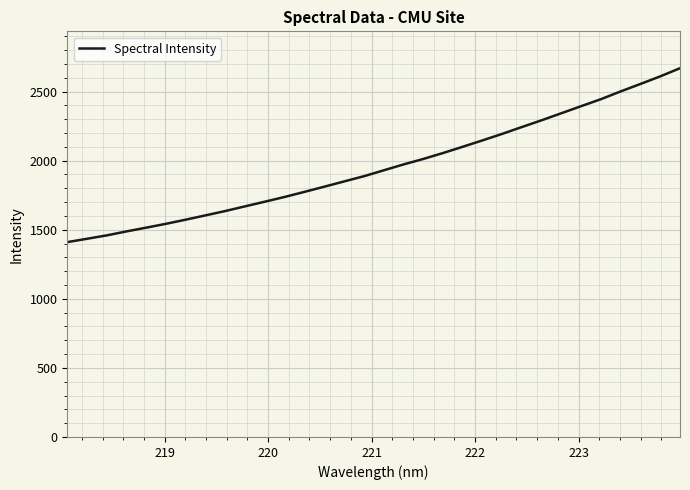

True or false: the data has more than 0 interior local peaks.

False